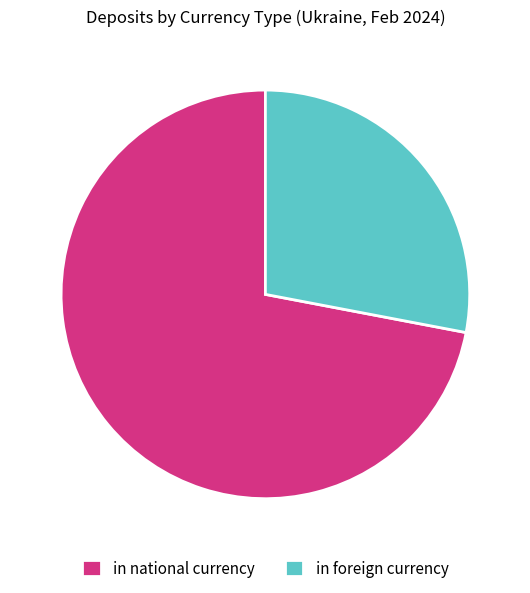

Rank the categories by value from highest to lowest.

in national currency, in foreign currency